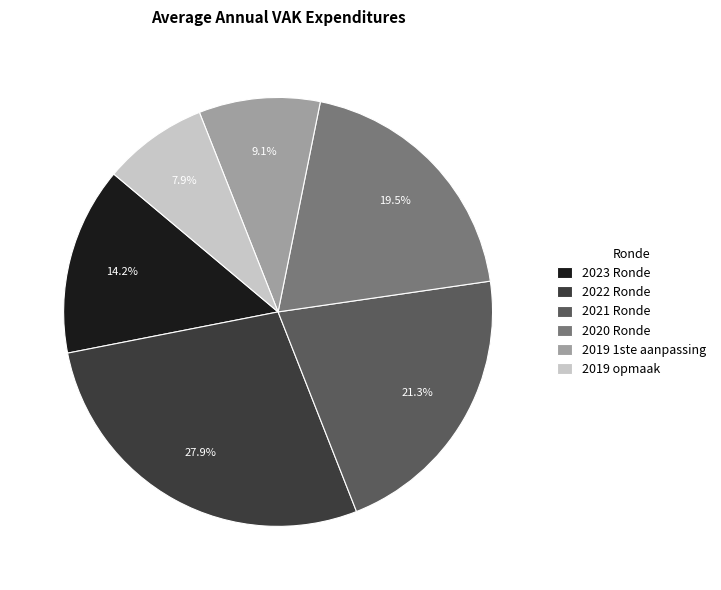

Does any single category account for the majority?

No